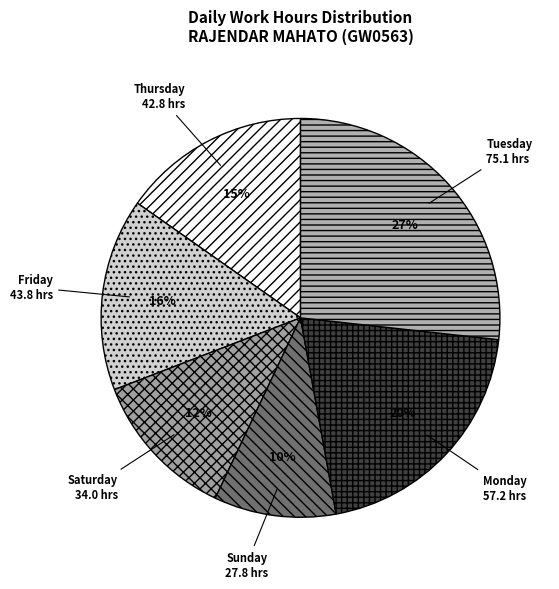

Combined, do Friday and Tuesday account for over 50%?

No